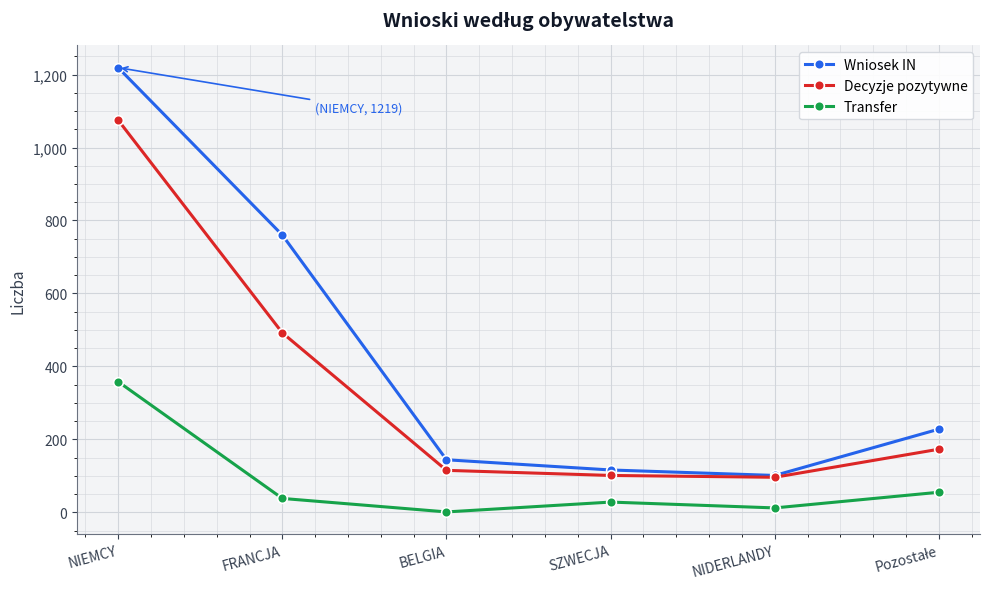

Count the number of categories in the chart.

6